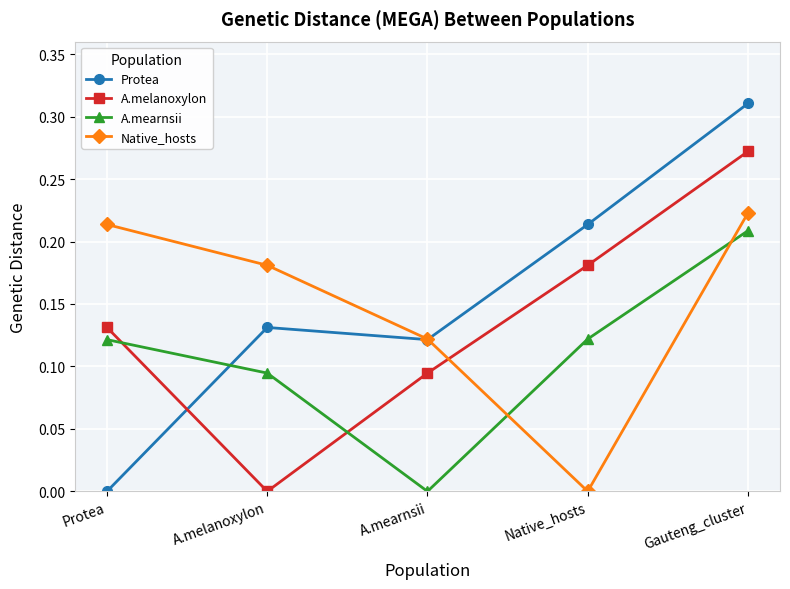

List the labels in order of Protea value, largest first.

Gauteng_cluster, Native_hosts, A.melanoxylon, A.mearnsii, Protea